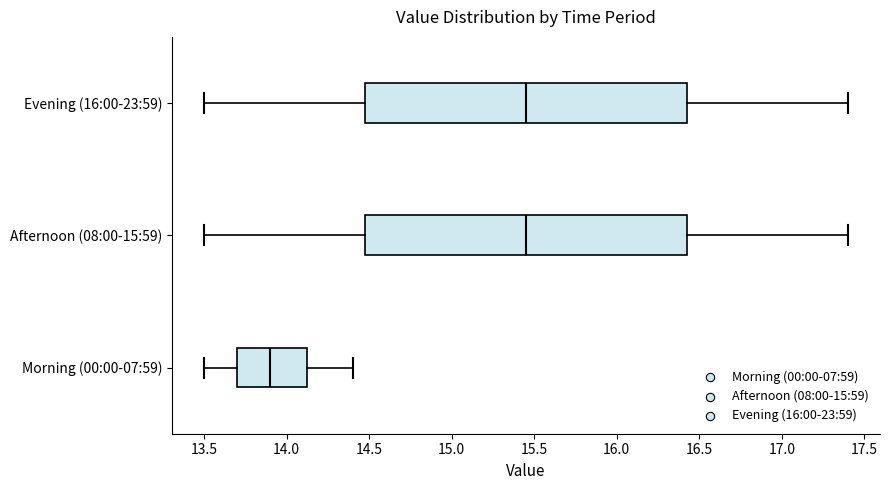

Reading bottom to top, read every box against the x-axis: the position of its median line, the range the box covers, and the ends of its whiskers. The values are not printed on the chart, so give them approximately, as read against the axis.

Morning (00:00-07:59): median 13.90, box 13.70 to 14.15, whiskers 13.50 to 14.40
Afternoon (08:00-15:59): median 15.45, box 14.50 to 16.45, whiskers 13.50 to 17.40
Evening (16:00-23:59): median 15.45, box 14.50 to 16.45, whiskers 13.50 to 17.40